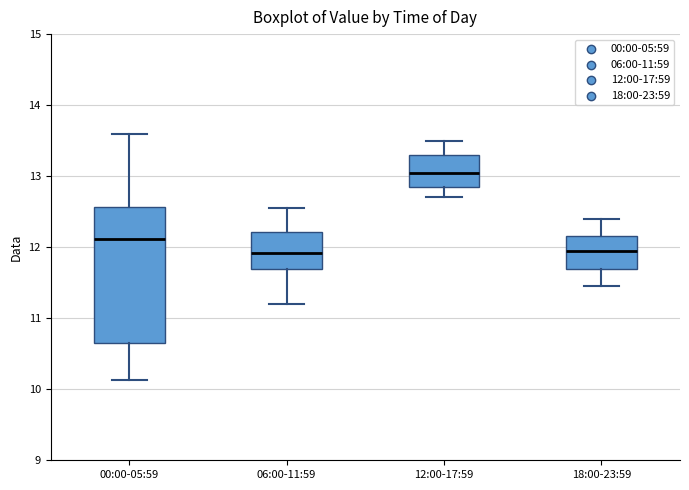

Where does the median line of the box for 18:00-23:59 sit on the y-axis? The values are not printed on the chart, so give them approximately, as read against the axis.

12.0